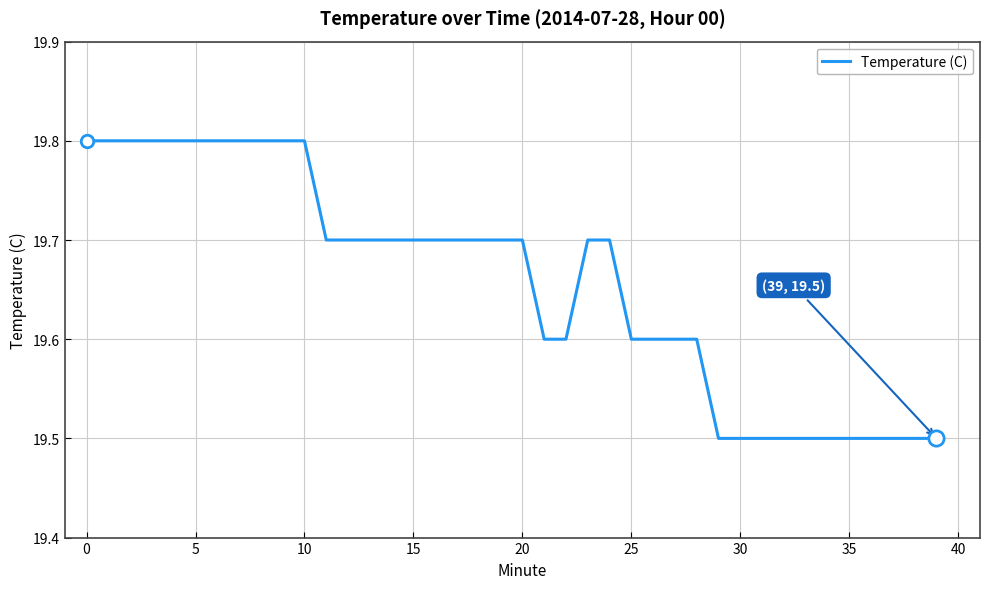

What is the maximum value shown in the chart?

19.8